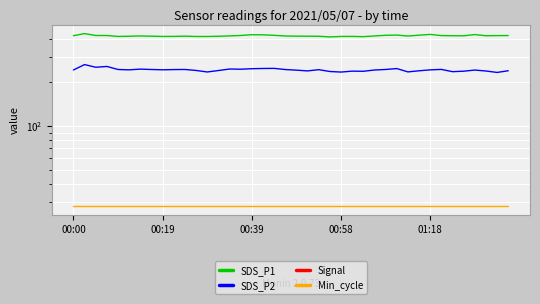

What is the average value of the SDS_P1 series?

418.3